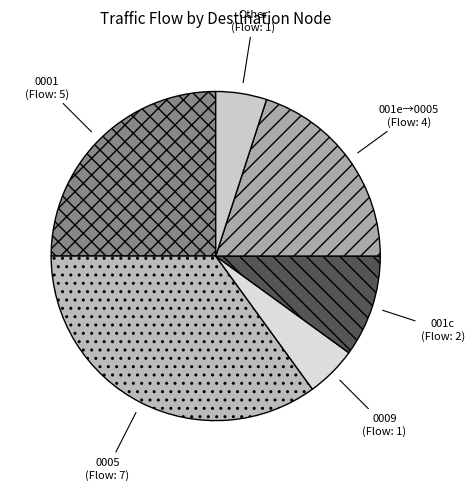

How many slices are in this pie chart?

6